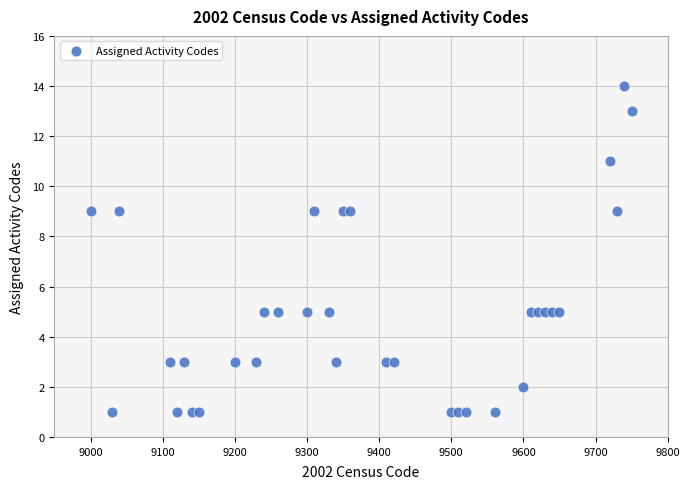

What is the range of Y values (max minus min)?

13